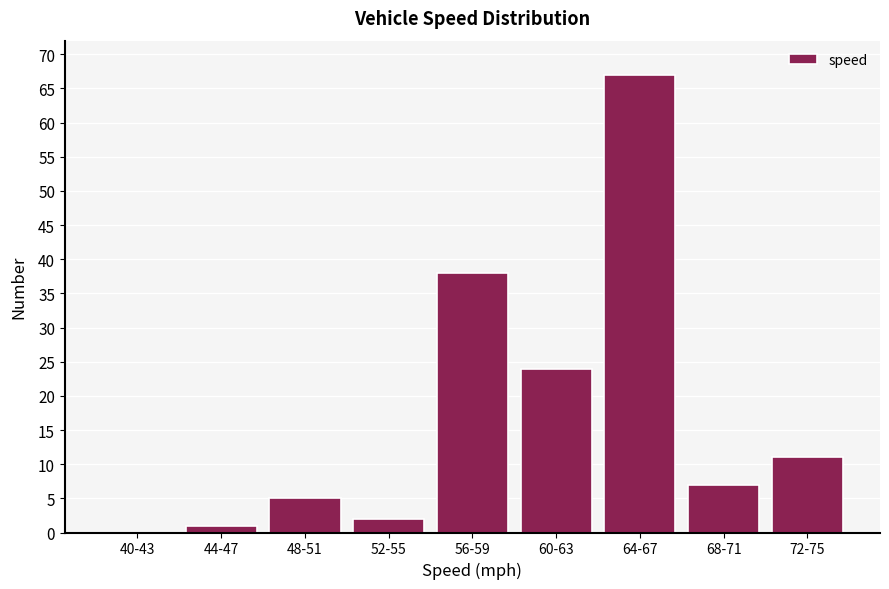

Reading left to right, extract all data points from this chart.

40-43=0	44-47=1	48-51=5	52-55=2	56-59=38	60-63=24	64-67=67	68-71=7	72-75=11